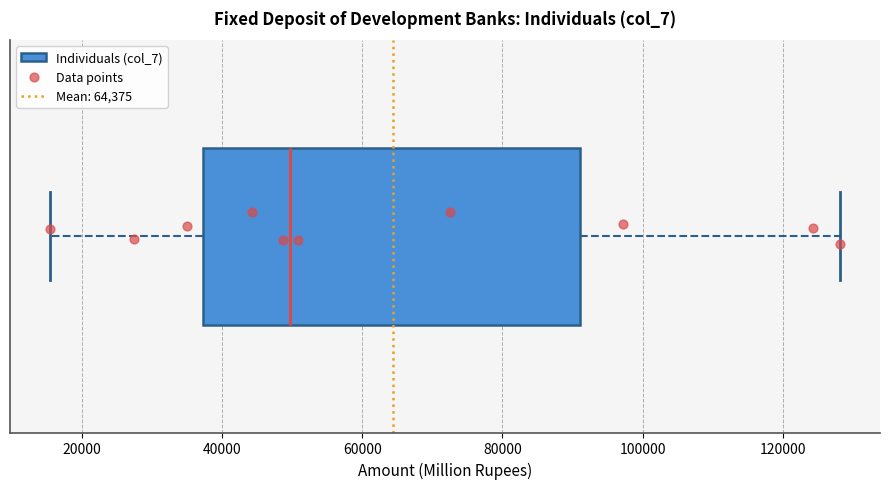

Read this box plot against the x-axis: the position of the median line, the range covered by the box, and the ends of both whiskers. The values are not printed on the chart, so give them approximately, as read against the axis.

median 50000, box 38000 to 92000, whiskers 16000 to 128000